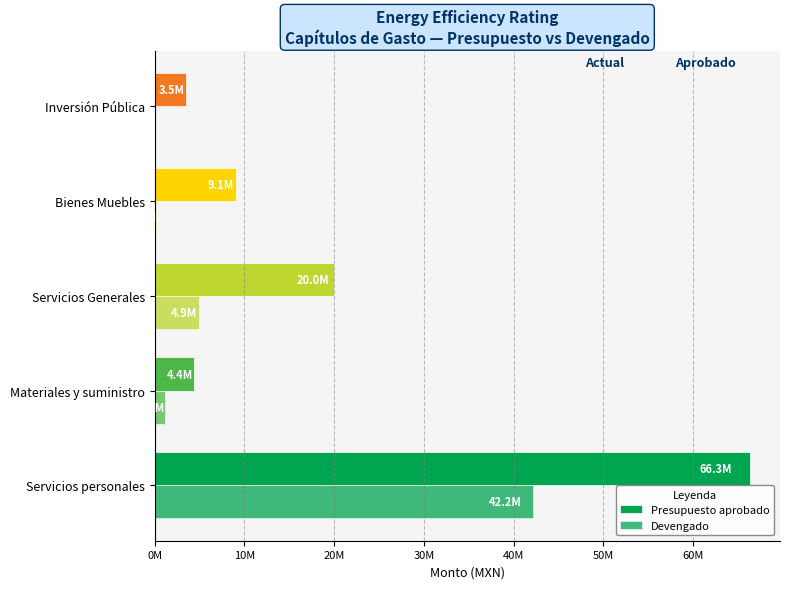

What are all the series names shown in the legend?

Presupuesto aprobado, Devengado